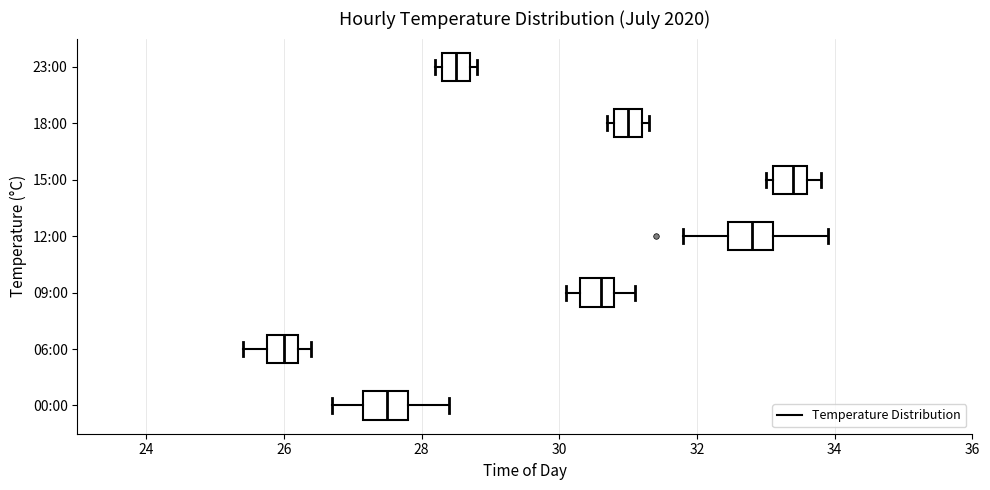

Reading bottom to top, transcribe this box plot: for each box, give where its median line is, the range the box spans, and where its two whiskers end, as read against the x-axis. The values are not printed on the chart, so give them approximately, as read against the axis.

00:00: median 27.6, box 27.2 to 27.8, whiskers 26.8 to 28.4
06:00: median 26.0, box 25.8 to 26.2, whiskers 25.4 to 26.4
09:00: median 30.6, box 30.4 to 30.8, whiskers 30.2 to 31.2
12:00: median 32.8, box 32.4 to 33.2, whiskers 31.8 to 34.0
15:00: median 33.4, box 33.2 to 33.6, whiskers 33.0 to 33.8
18:00: median 31.0, box 30.8 to 31.2, whiskers 30.8 (just left of the box's left edge) to 31.4
23:00: median 28.6, box 28.4 to 28.8, whiskers 28.2 to 28.8 (just right of the box's right edge)